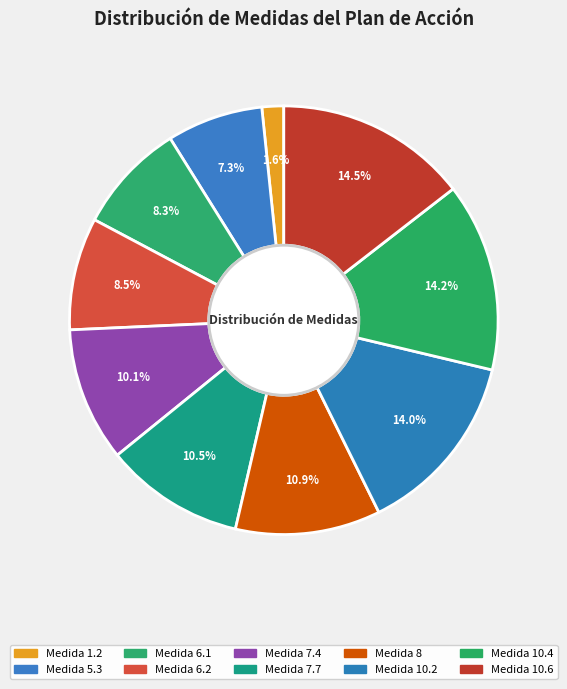

Count the number of slices in the pie.

10